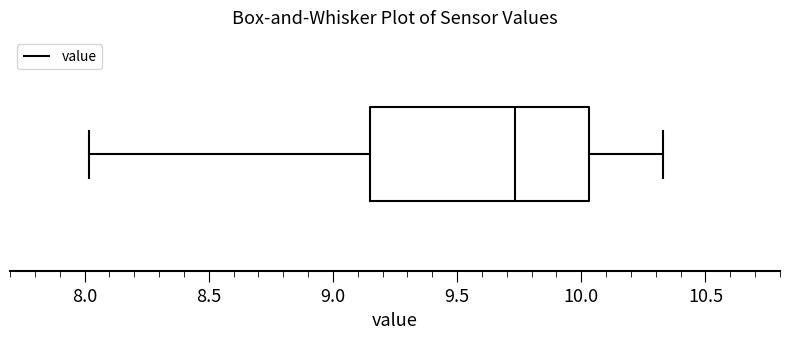

Read this box plot against the x-axis: the position of the median line, the range covered by the box, and the ends of both whiskers. The values are not printed on the chart, so give them approximately, as read against the axis.

median 9.75, box 9.15 to 10.05, whiskers 8.00 to 10.35